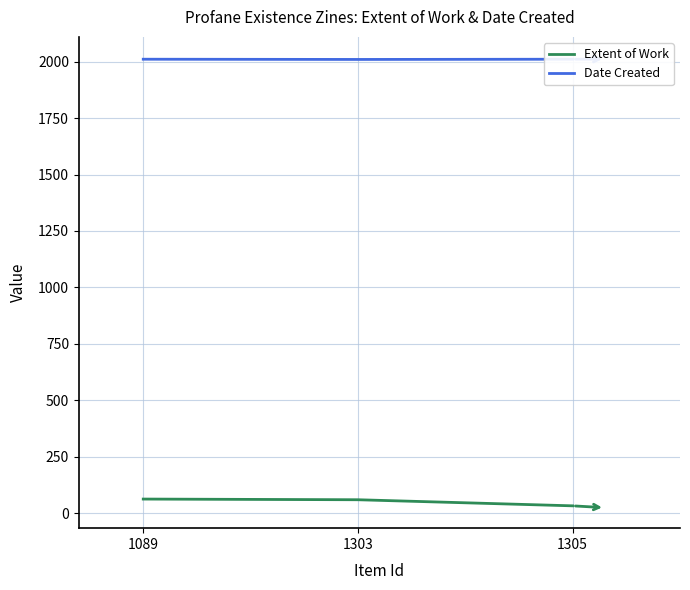

Which series has the largest total across all categories?

Date Created